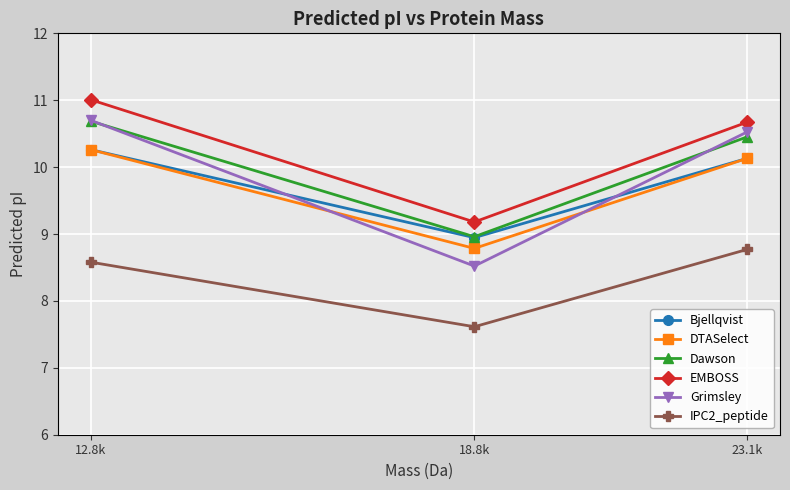

List the labels in order of DTASelect value, smallest first.

18.8k, 23.1k, 12.8k